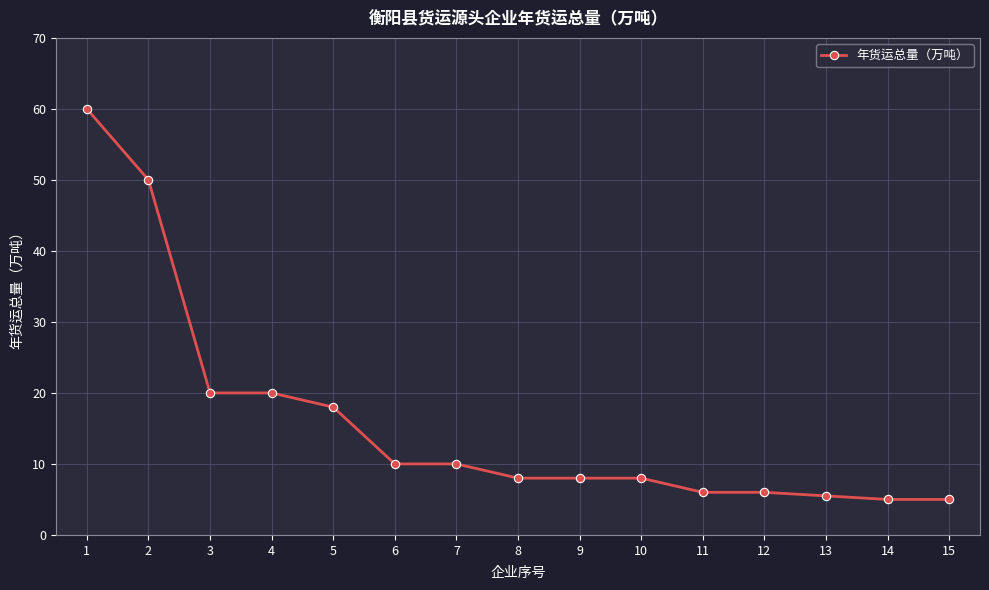

What is the greatest value displayed?

60.0